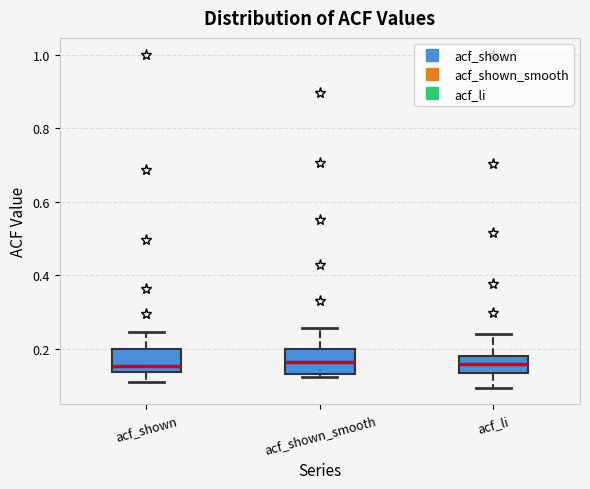

Reading left to right, transcribe this box plot: for each box, give where its median line is, the range the box spans, and where its two whiskers end, as read against the y-axis. The values are not printed on the chart, so give them approximately, as read against the axis.

acf_shown: median 0.16, box 0.14 to 0.20, whiskers 0.12 to 0.24
acf_shown_smooth: median 0.16, box 0.14 to 0.20, whiskers 0.12 to 0.26
acf_li: median 0.16, box 0.14 to 0.18, whiskers 0.10 to 0.24